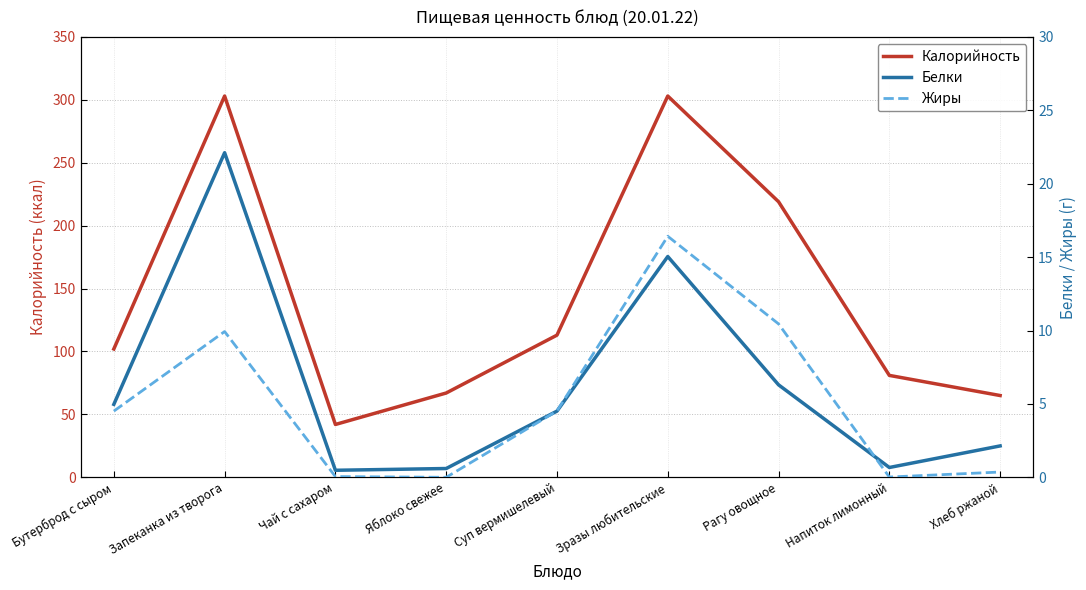

What is the difference between the maximum and minimum values in the Белки series?

21.6